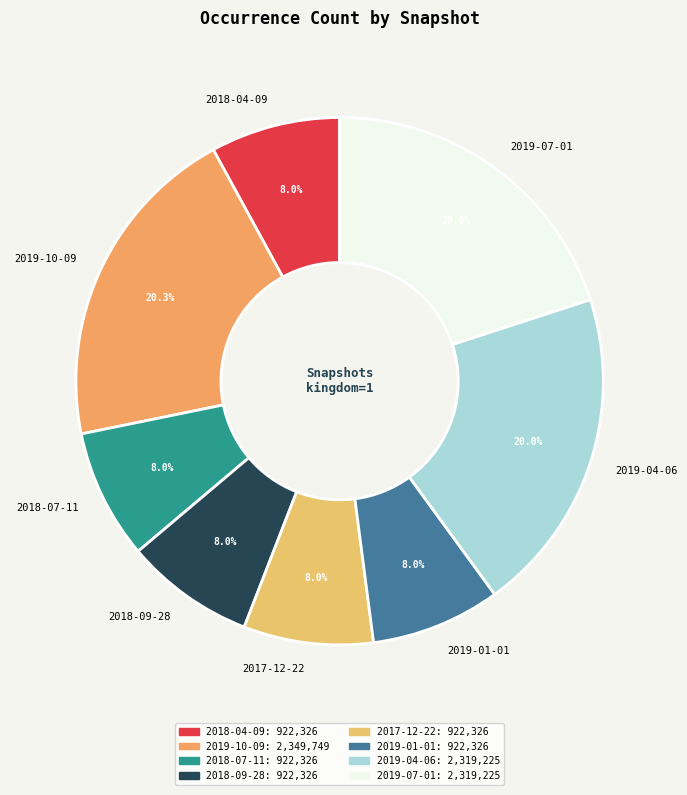

How many slices are in this pie chart?

8